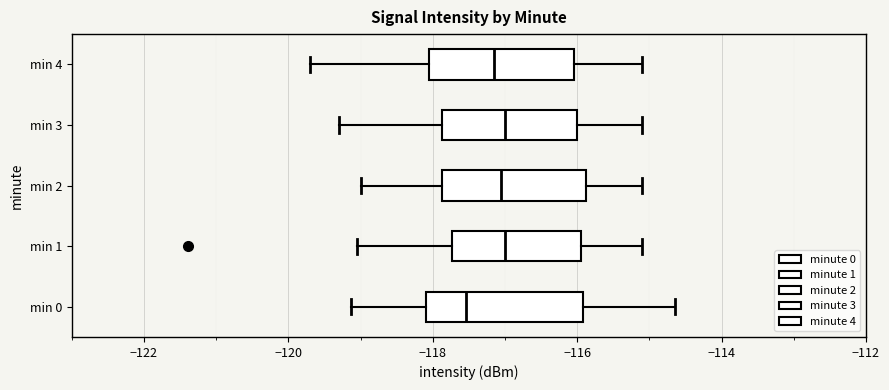

Reading bottom to top, read every box against the x-axis: the position of its median line, the range the box covers, and the ends of its whiskers. The values are not printed on the chart, so give them approximately, as read against the axis.

min 0: median -117.6, box -118.0 to -116.0, whiskers -119.2 to -114.6
min 1: median -117.0, box -117.8 to -116.0, whiskers -119.0 to -115.0
min 2: median -117.0, box -117.8 to -115.8, whiskers -119.0 to -115.0
min 3: median -117.0, box -117.8 to -116.0, whiskers -119.2 to -115.0
min 4: median -117.2, box -118.0 to -116.0, whiskers -119.6 to -115.0